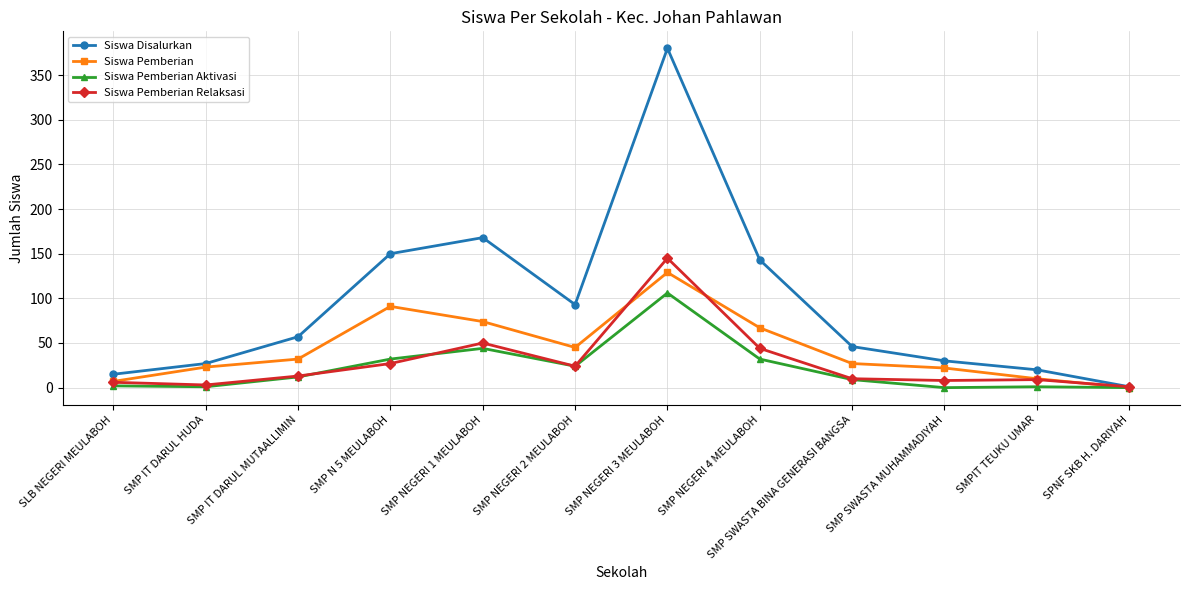

What is the label of the 1st point from the left?

SLB NEGERI MEULABOH